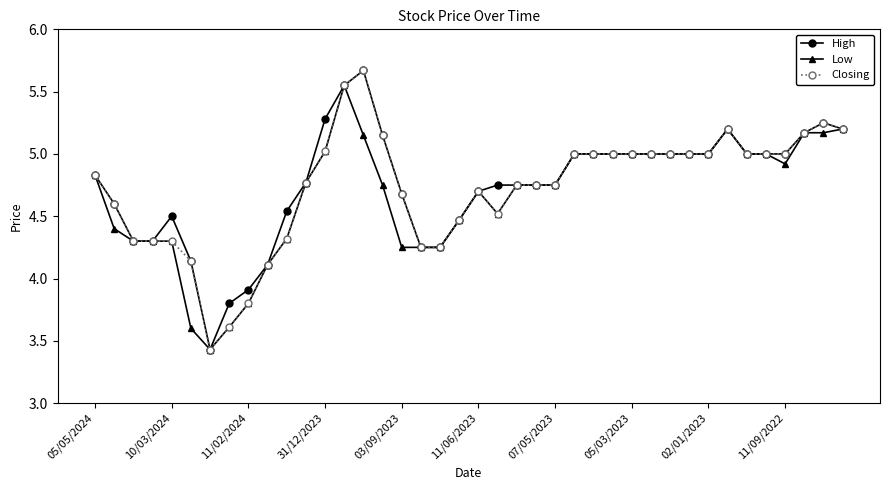

At how many categories does at least one series exceed 4?

37